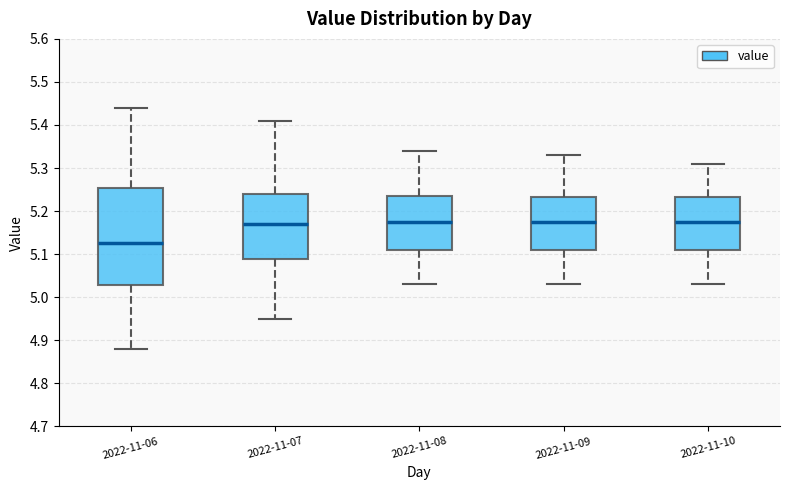

Where does the lower whisker of the box for 2022-11-10 end on the y-axis? The values are not printed on the chart, so give them approximately, as read against the axis.

5.03